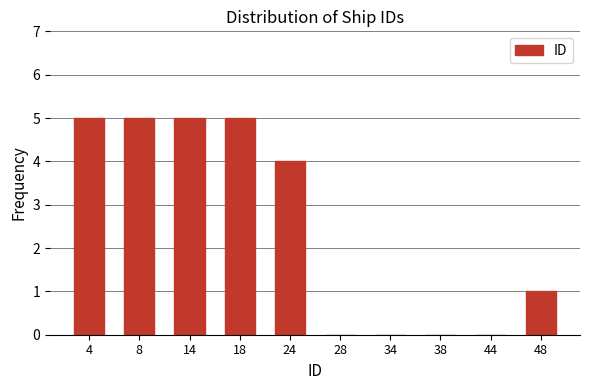

Reading left to right, transcribe this chart: for each bar, give the range it covers on the x-axis and its height. The values are not printed on the chart, so give them approximately, as read against the axis.

1 to 6: 5
6 to 11: 5
11 to 16: 5
16 to 21: 5
21 to 26: 4
26 to 31: 0
31 to 36: 0
36 to 41: 0
41 to 46: 0
46 to 51: 1